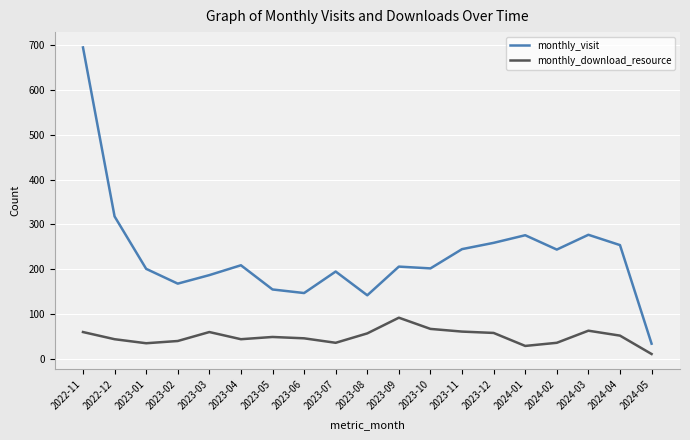

Which series has the largest total across all categories?

monthly_visit